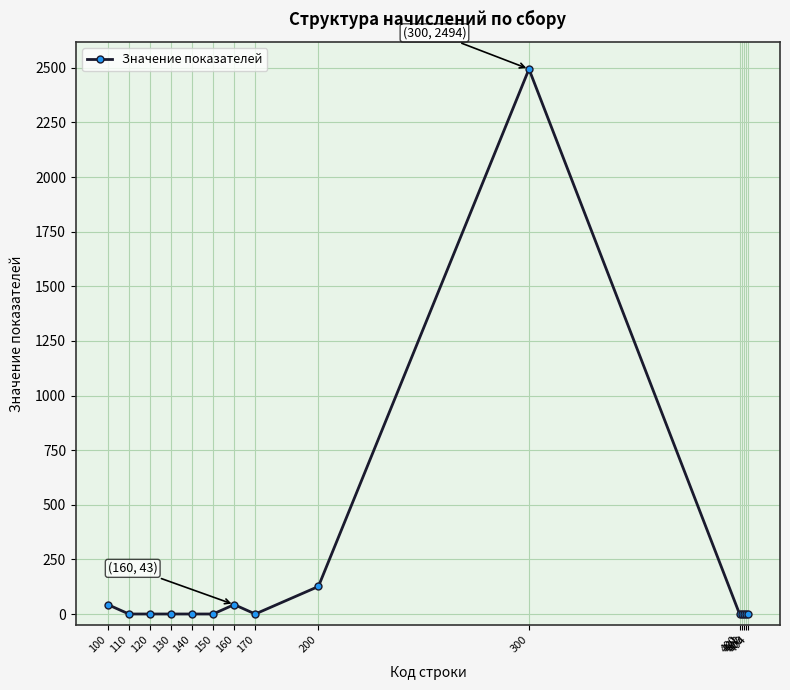

What is the difference between the values at 150 and 160?

43